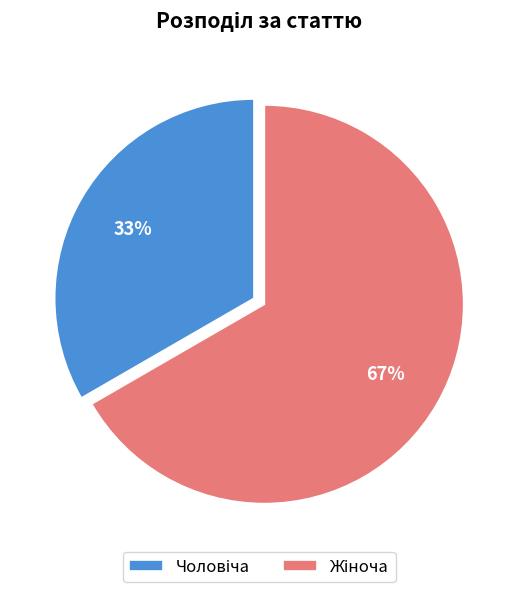

To the nearest percent, what is the average slice percentage?

50%